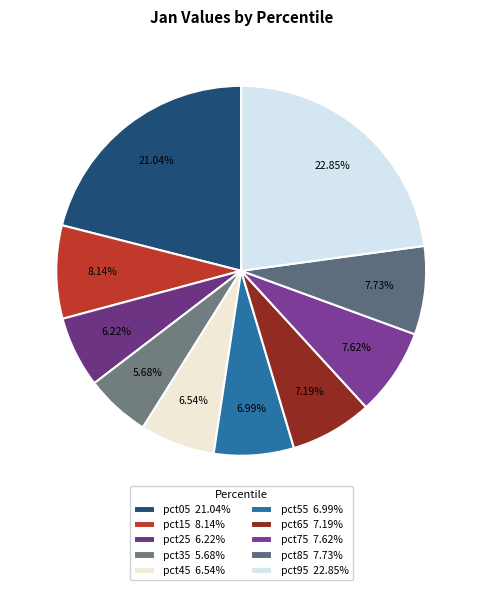

To the nearest percent, what portion does pct85 represent?

8%